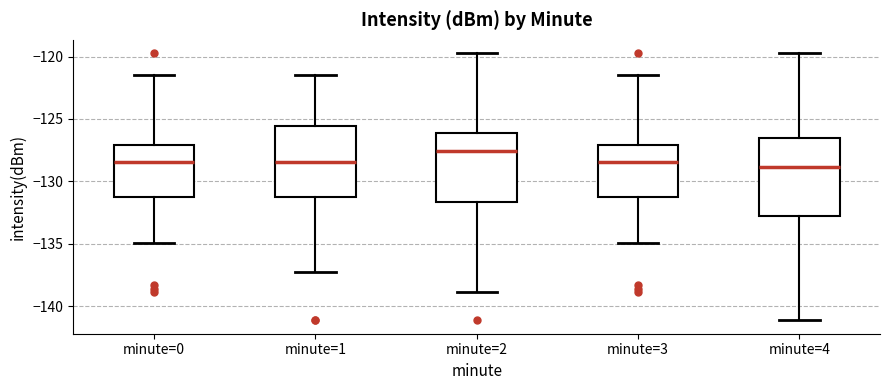

Where does the upper whisker of the box for minute=0 end on the y-axis? The values are not printed on the chart, so give them approximately, as read against the axis.

-121.5